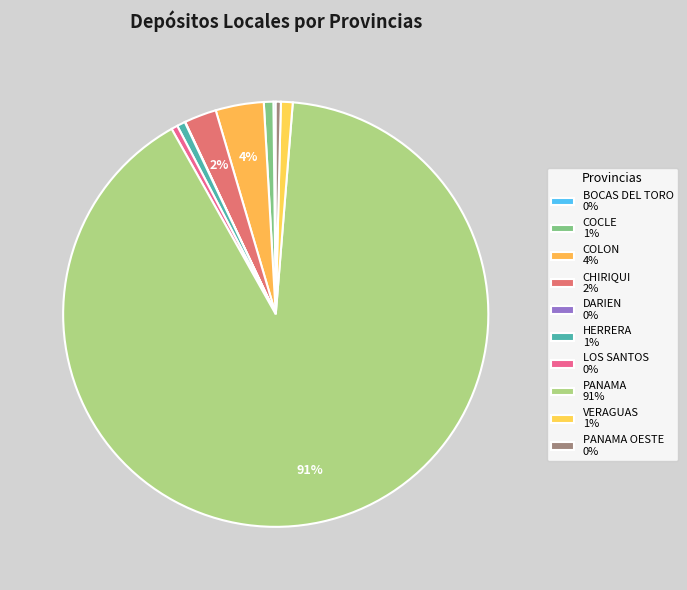

To the nearest percent, what is the difference between the largest and smallest slice percentages?

91%